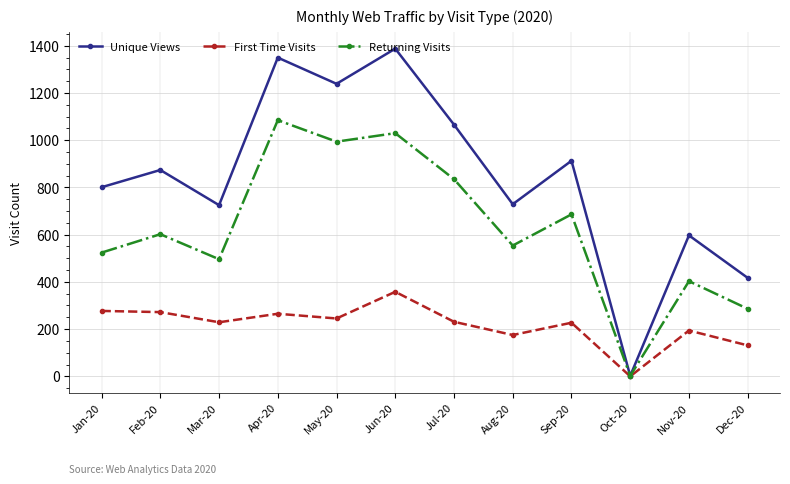

What is the label of the 3rd point from the left?

Mar-20